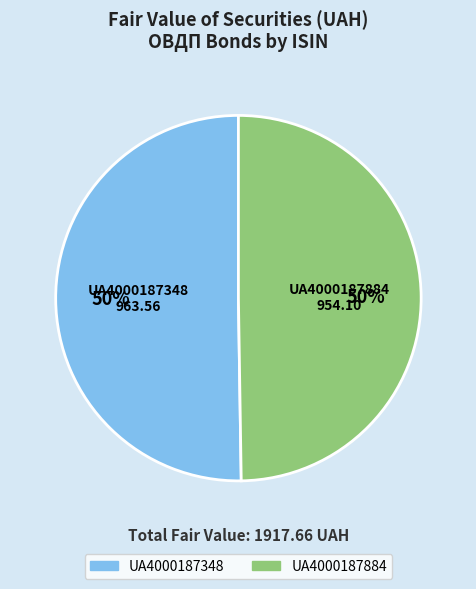

The UA4000187884 slice represents 50% of the pie. True or false?

True